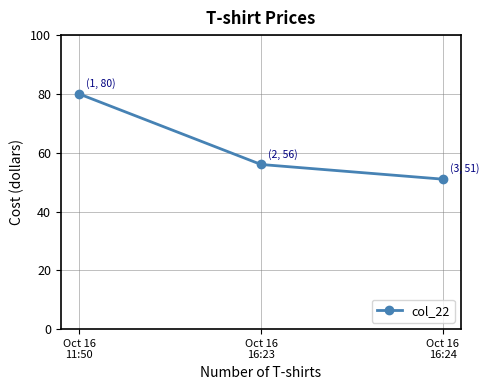

Approximately how many times larger is the value at Oct 16
16:23 compared to Oct 16
16:24?

1.1